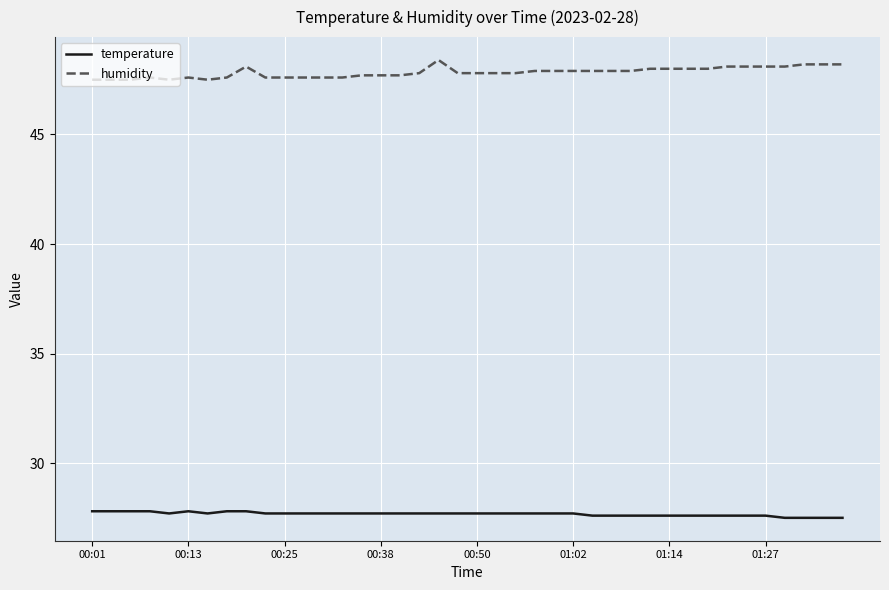

What is the lowest value of the humidity series?

47.5